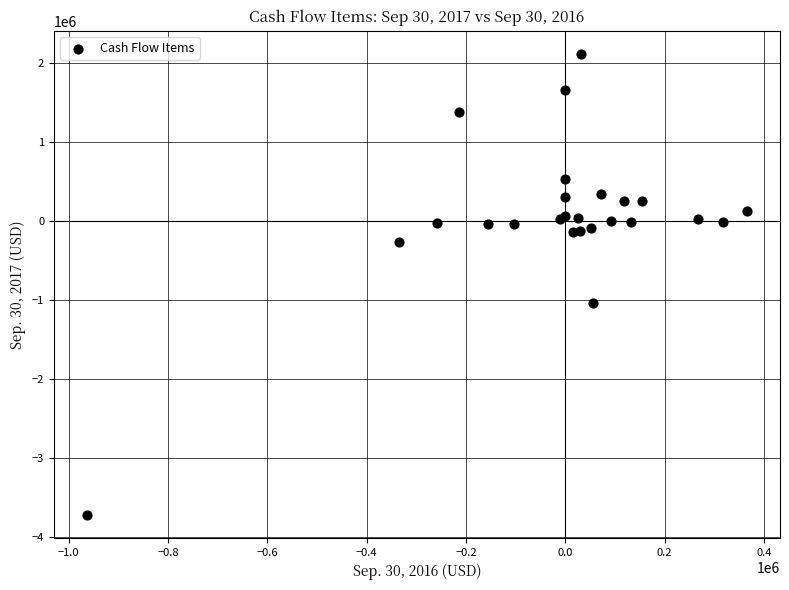

What Y value in the scatter plot is closest to -806192?

-1037264